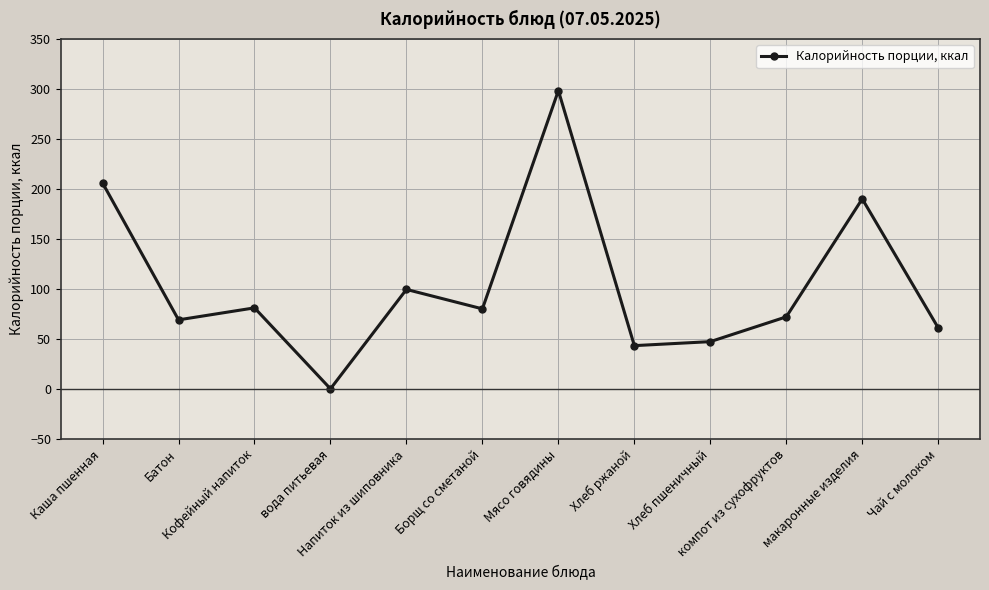

What is the greatest value displayed?

298.4